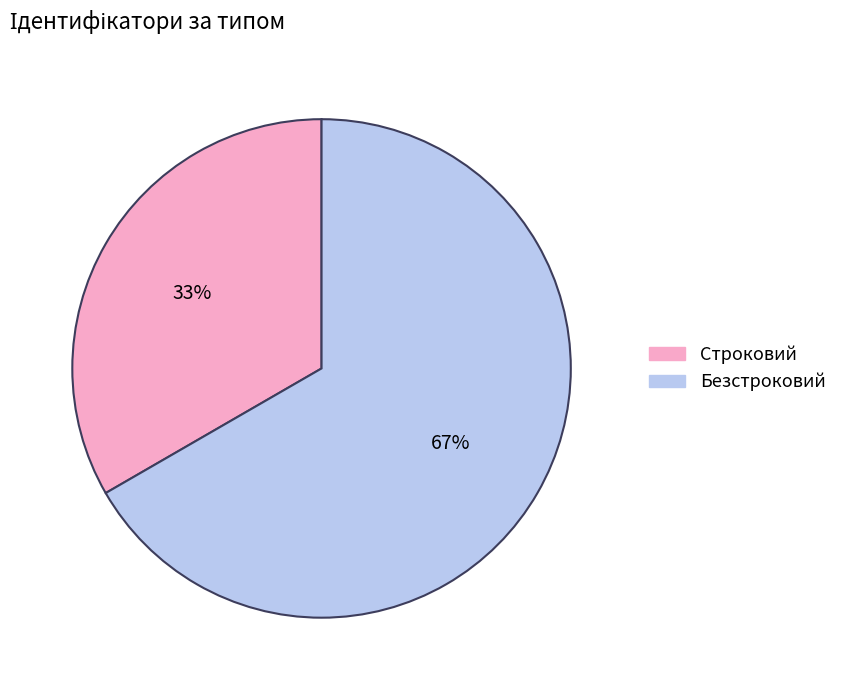

Which has a higher value, Строковий or Безстроковий?

Безстроковий